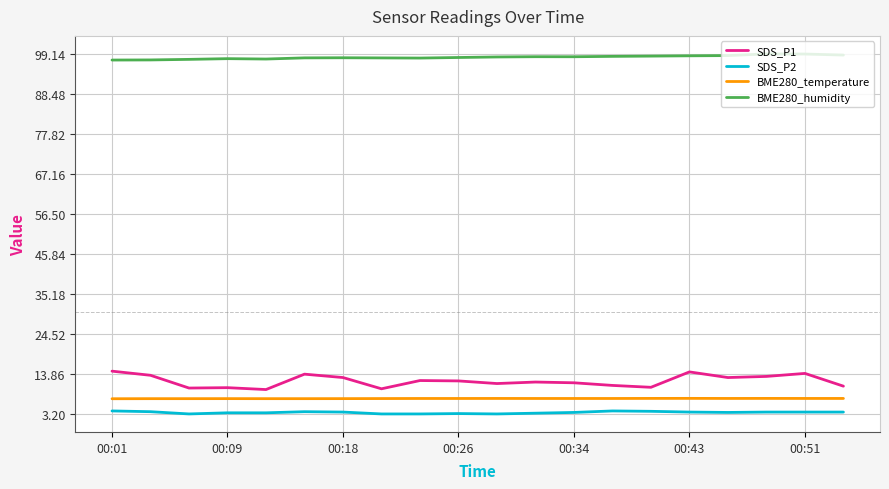

True or false: BME280_humidity and BME280_temperature cross at least once.

False